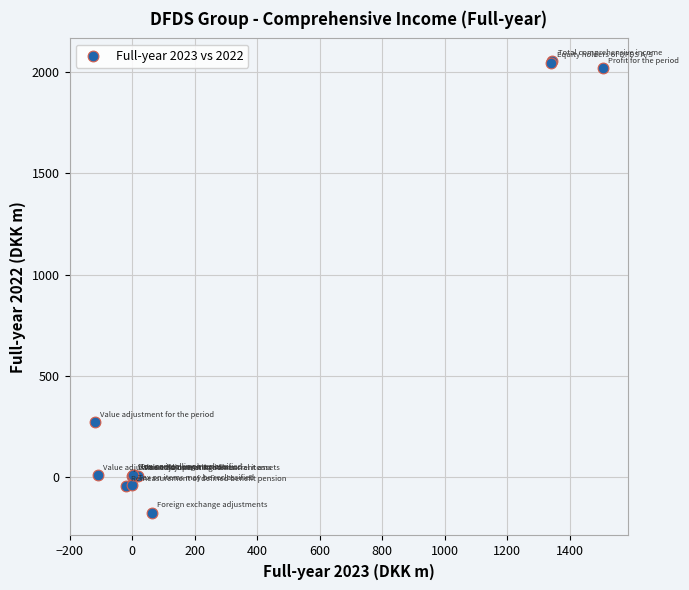

What Y value in the scatter plot is closest to 939?

270